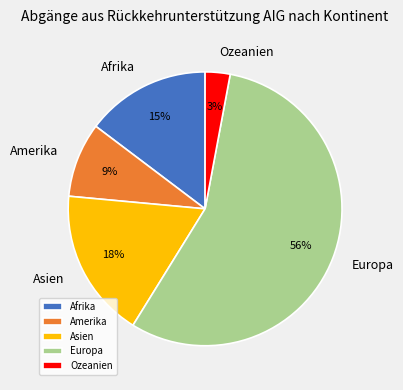

How many segments does this pie chart have?

5